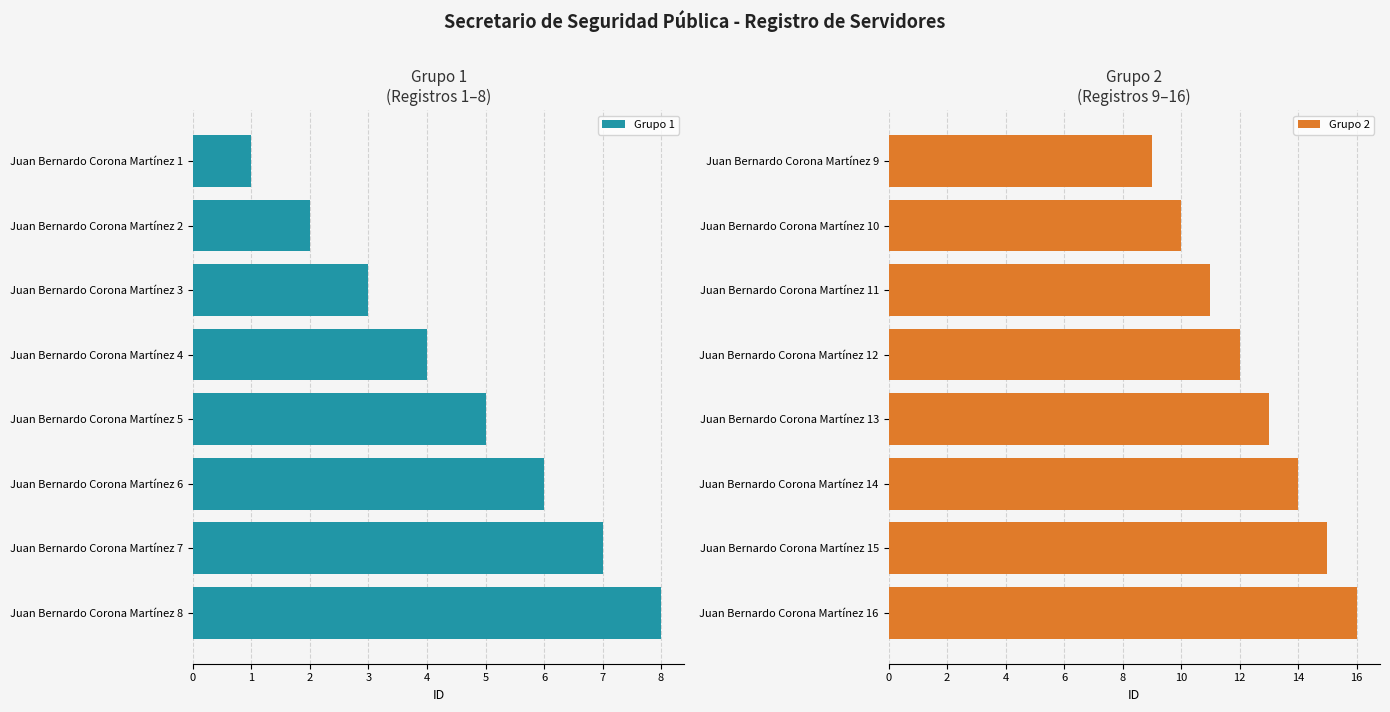

The Grupo 1 series shows 2 at Juan Bernardo Corona Martínez 2. True or false?

True